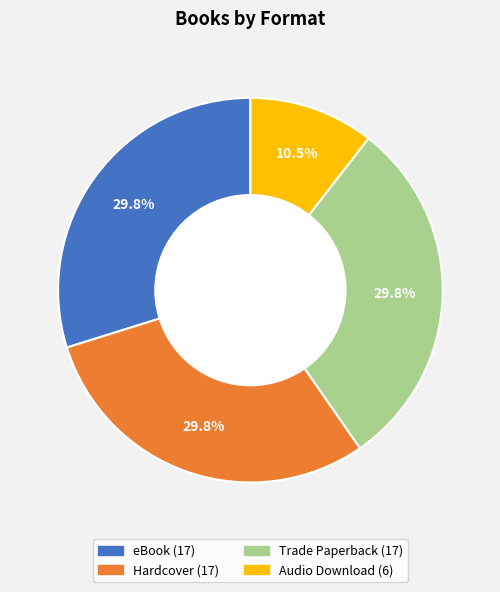

Between Audio Download and Trade Paperback, which is larger?

Trade Paperback